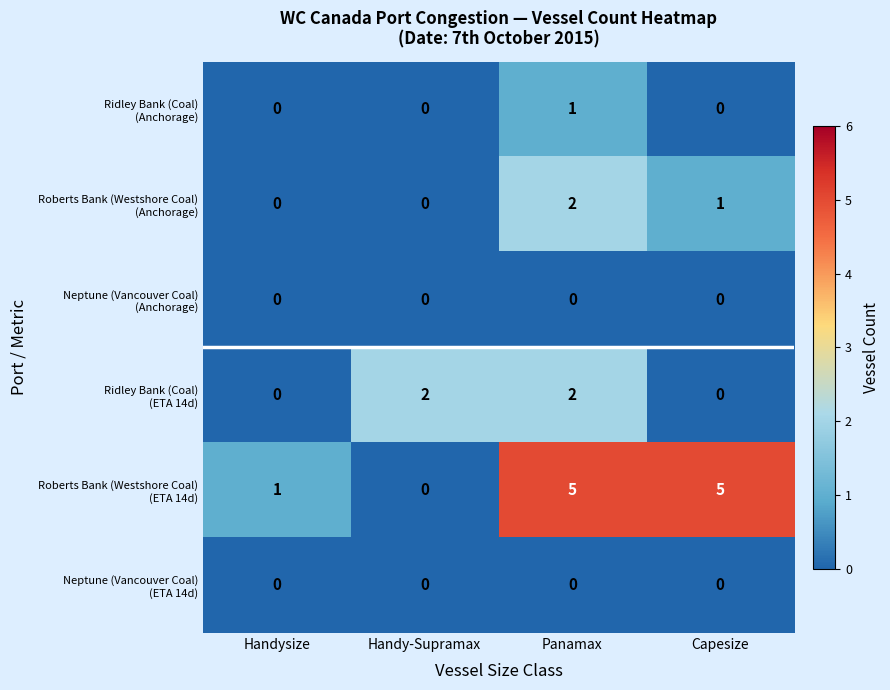

At which category is the sum across all series the highest?

Panamax